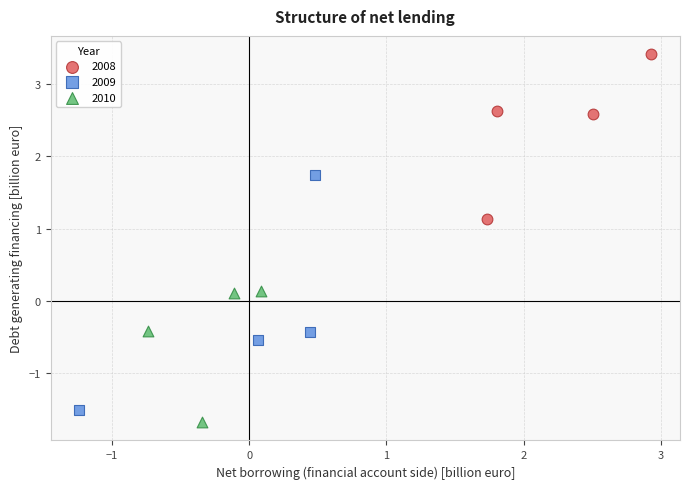

What are all the series names shown in the legend?

2008, 2009, 2010